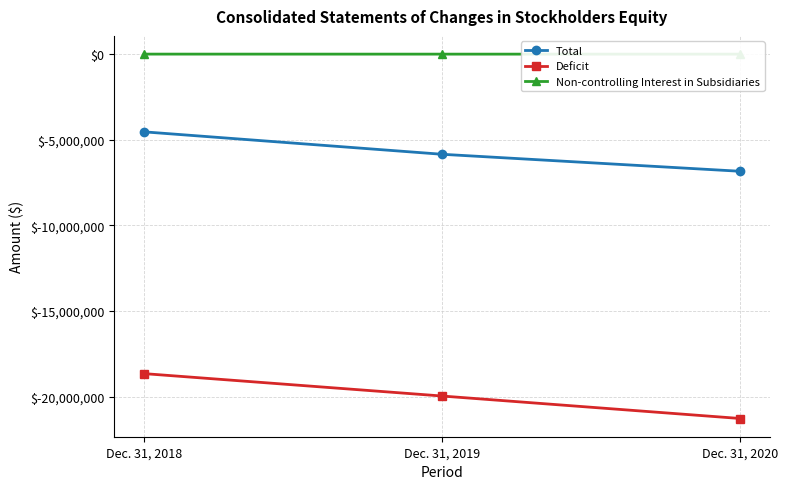

What is the average value of the Non-controlling Interest in Subsidiaries series?

742